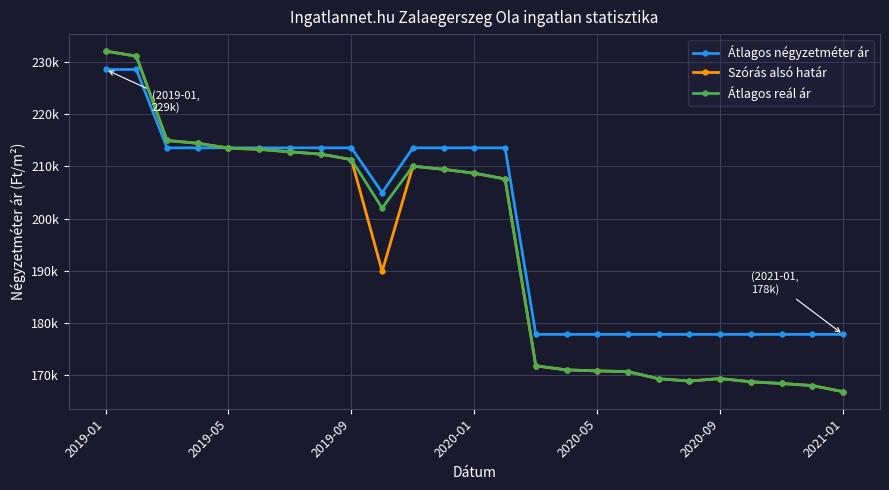

Where does the Átlagos reál ár series first go above 207612?

2019-01